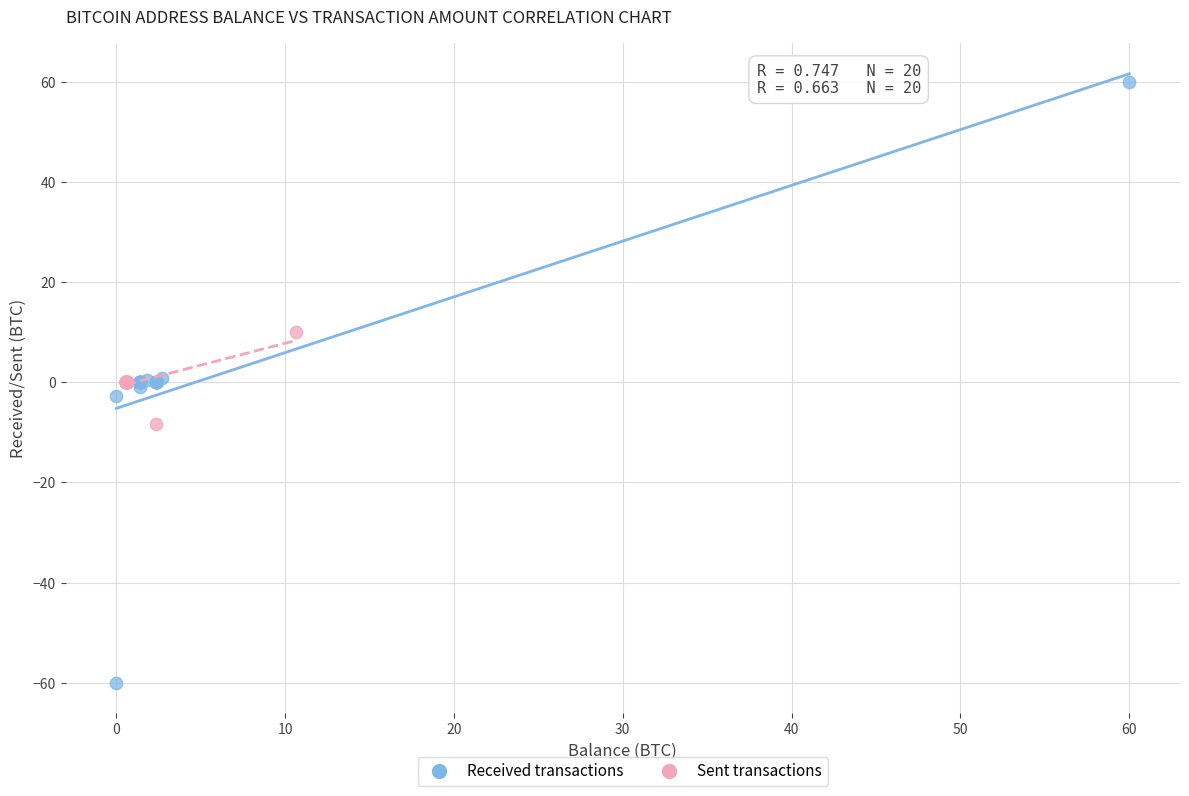

Which series reaches the minimum Y coordinate?

Received transactions